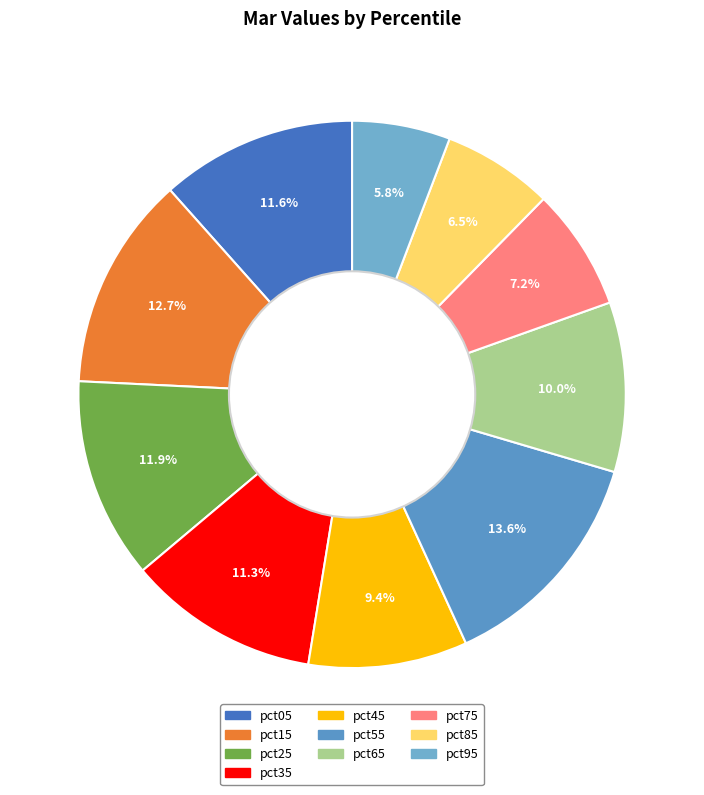

What is the total percentage of pct35 and pct45?

20.7%